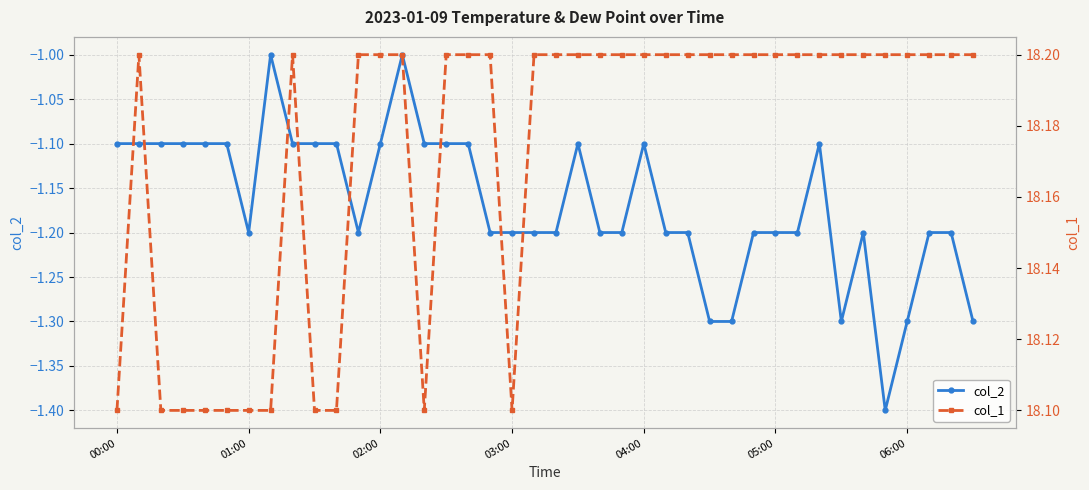

Count the col_1 values in the range 18 to 19.

40